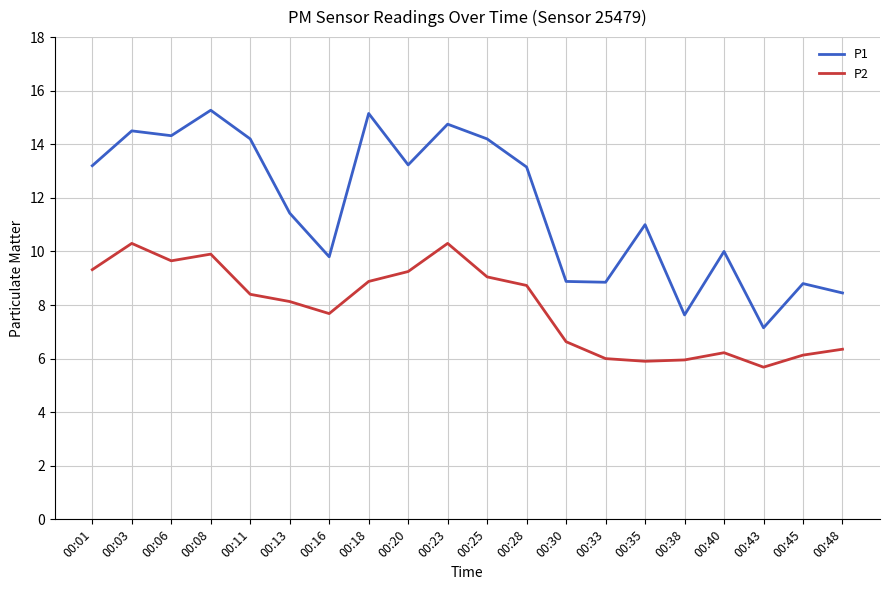

What is the difference between the maximum and minimum values in the P2 series?

4.6